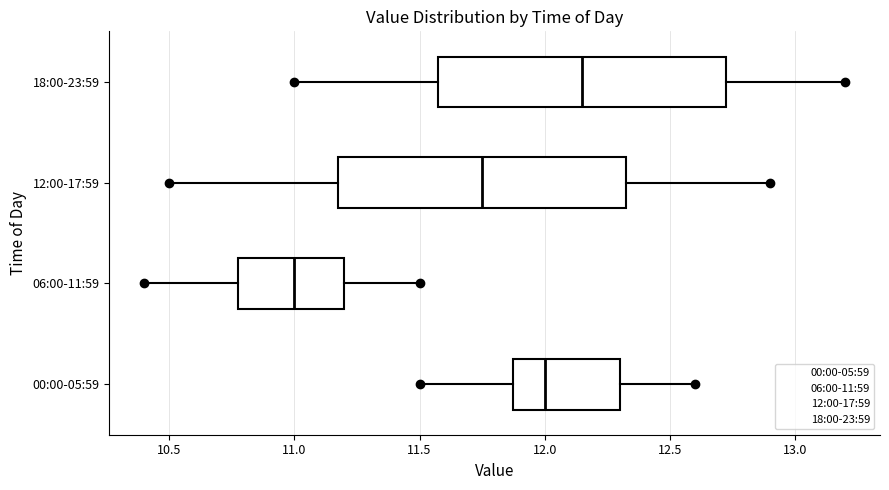

Which box's median line is the furthest to the left?

06:00-11:59